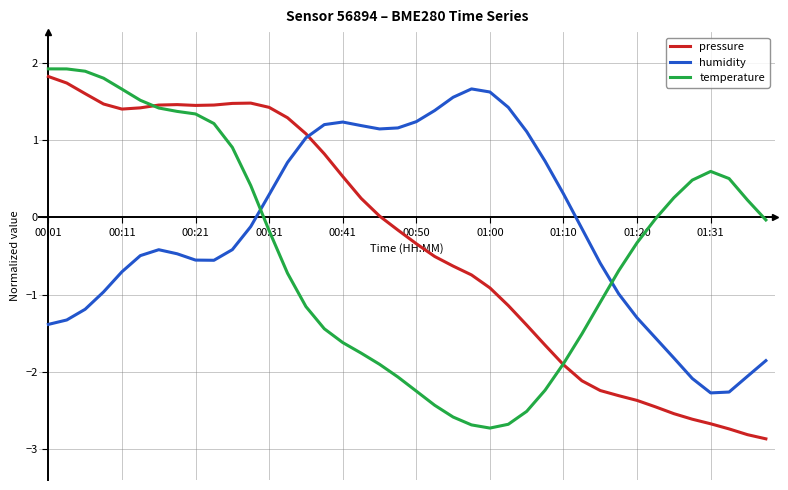

After their last crossing, which series has the higher values: humidity or temperature?

temperature